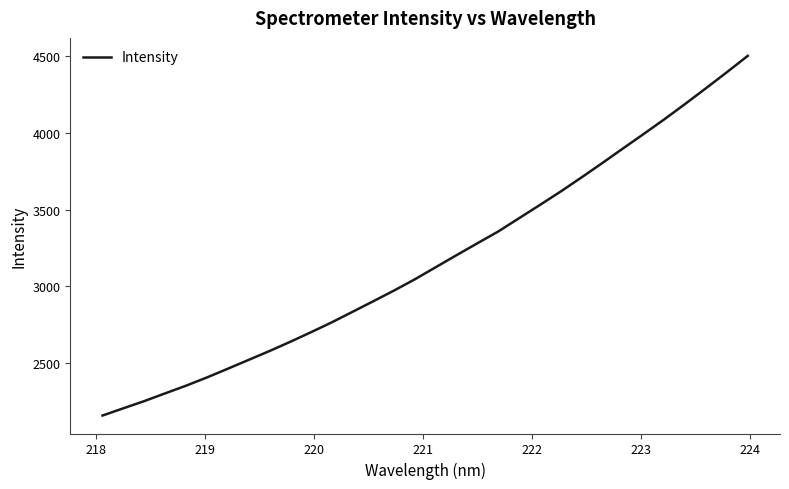

What is the difference between the maximum and minimum values?

2340.0